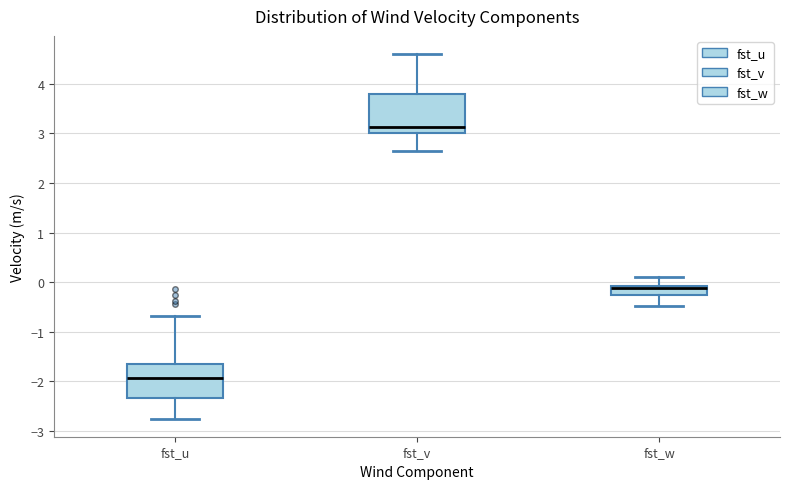

Reading left to right, read every box against the y-axis: the position of its median line, the range the box covers, and the ends of its whiskers. The values are not printed on the chart, so give them approximately, as read against the axis.

fst_u: median -1.9, box -2.3 to -1.7, whiskers -2.7 to -0.7
fst_v: median 3.1, box 3.0 to 3.8, whiskers 2.7 to 4.6
fst_w: median -0.1 (just below the box's upper edge), box -0.3 to -0.1, whiskers -0.5 to 0.1